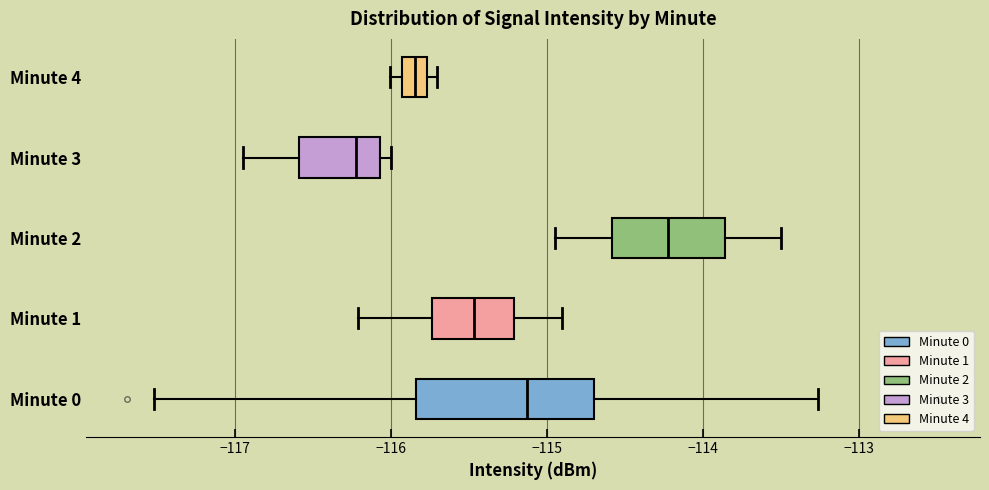

Comparing the boxes themselves (not the whiskers), which one is the widest?

Minute 0